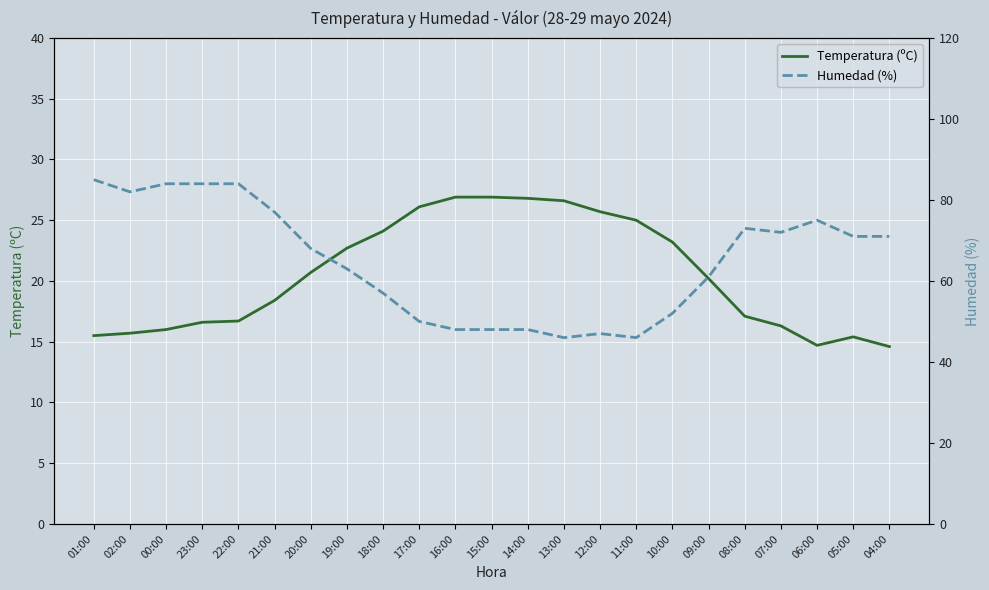

True or false: Temperatura (ºC) has a value of 48.4 at 16:00.

False